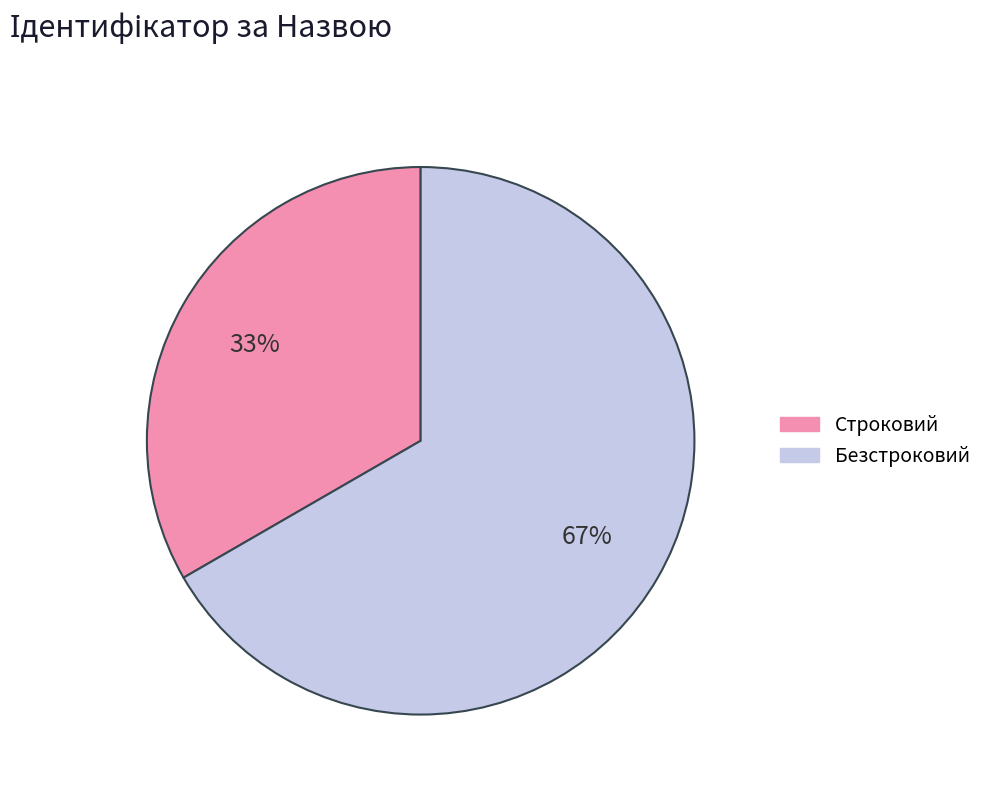

Does any single category account for the majority?

Yes